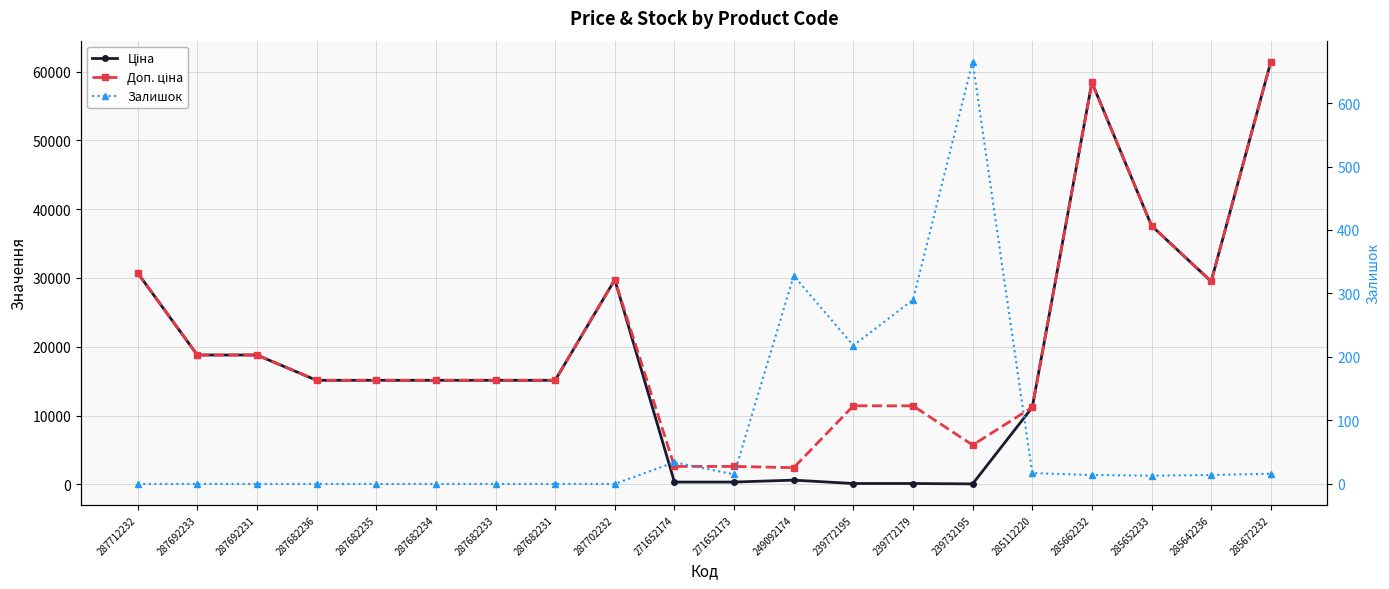

True or false: Залишок and Доп. ціна cross at least once.

False